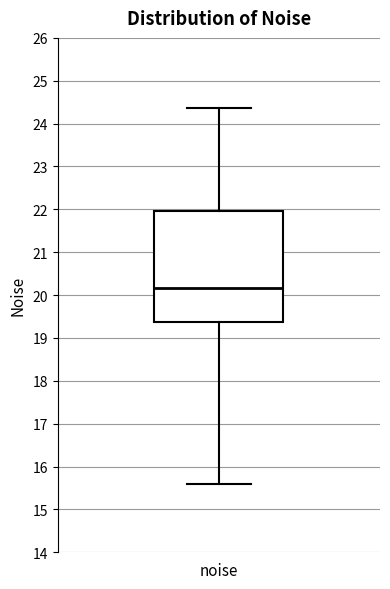

Where is the upper edge of the box for noise on the y-axis? The values are not printed on the chart, so give them approximately, as read against the axis.

22.0